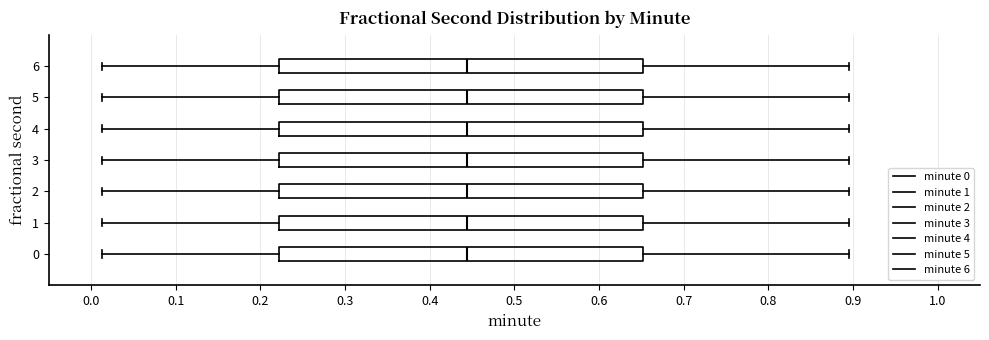

Where does the left whisker of the box at y = 4 end on the x-axis? The values are not printed on the chart, so give them approximately, as read against the axis.

0.01